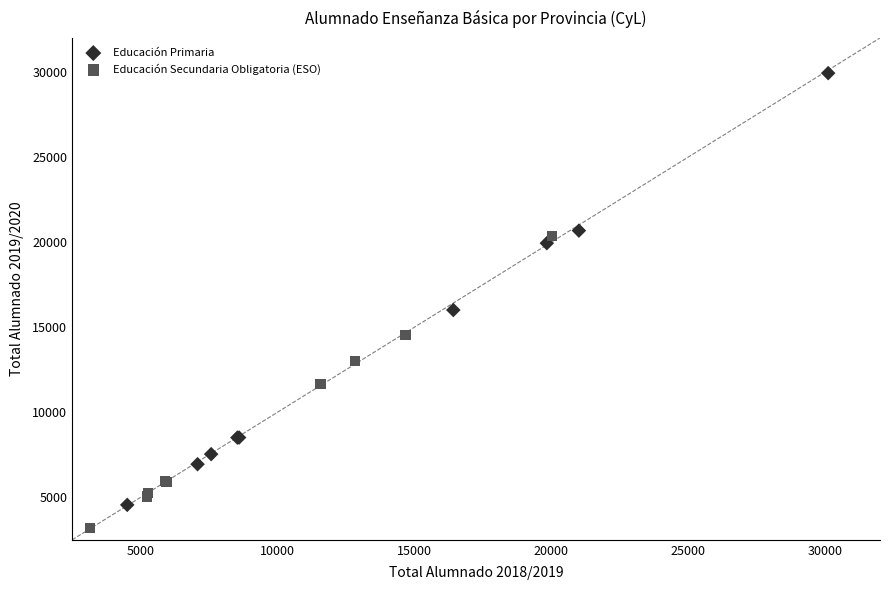

Which series reaches the minimum Y coordinate?

Educación Secundaria Obligatoria (ESO)